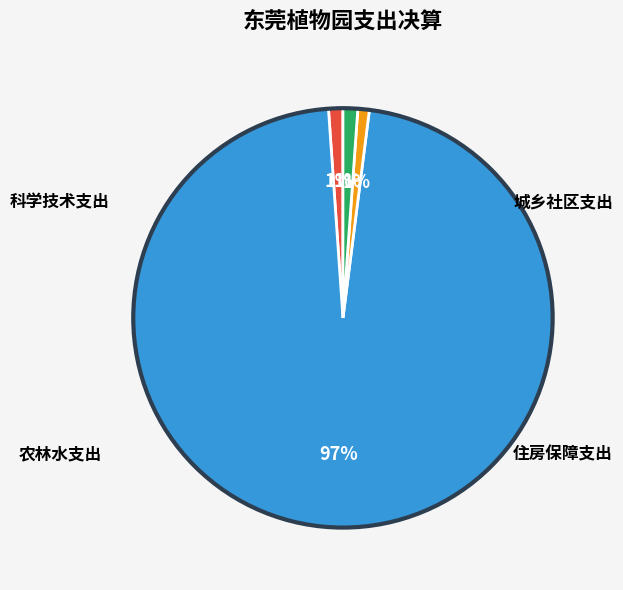

To the nearest percent, what is the average slice percentage?

25%